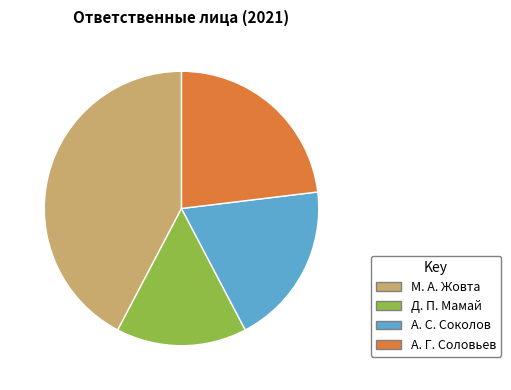

What is the ratio of the value at М. А. Жовта to the value at А. С. Соколов?

2.2